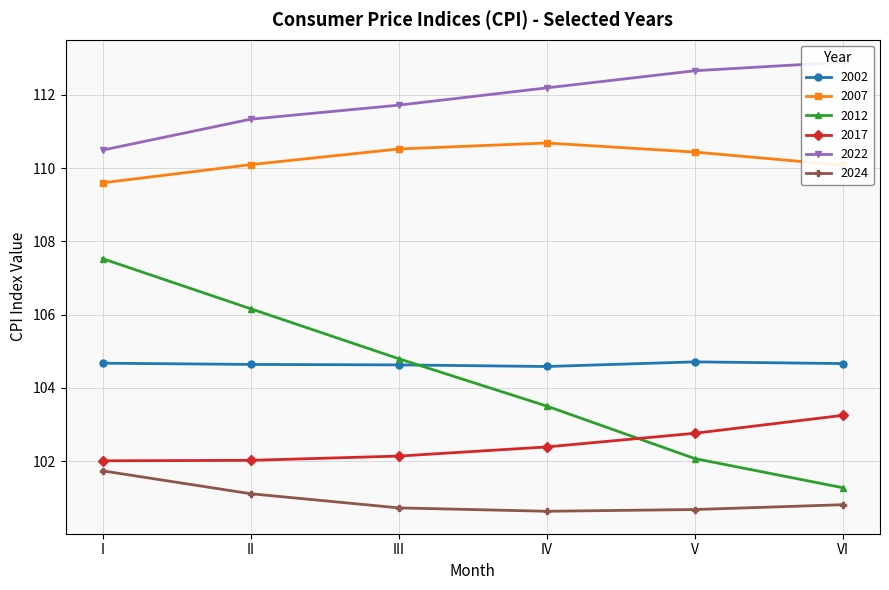

Does the chart display data point markers on the line(s)?

Yes